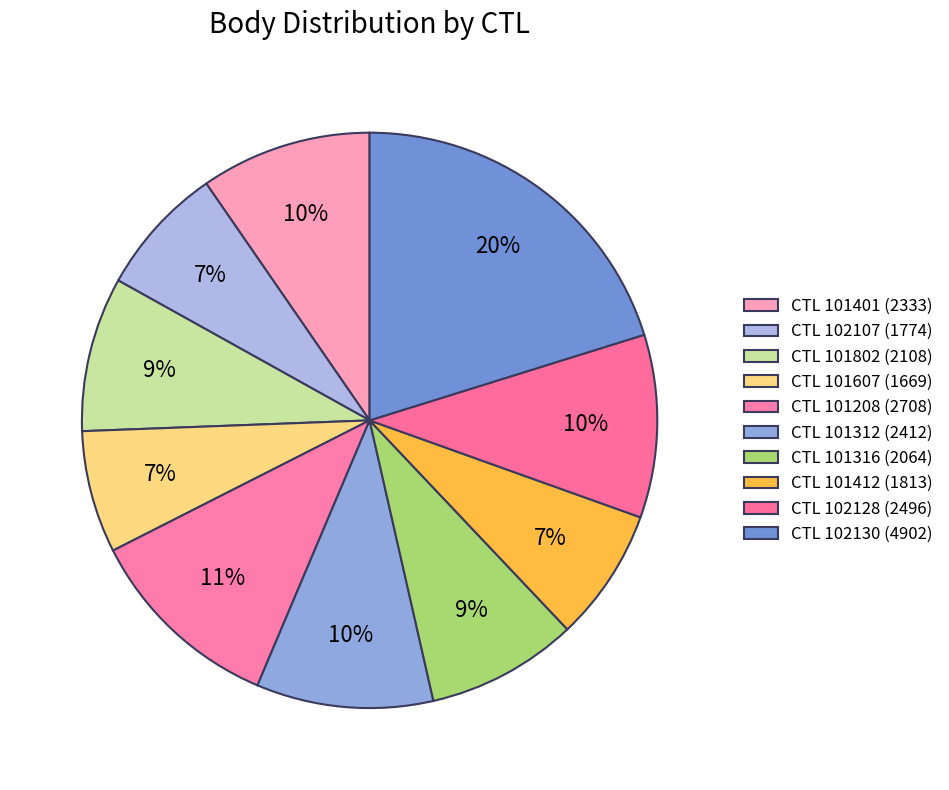

How many segments does this pie chart have?

10